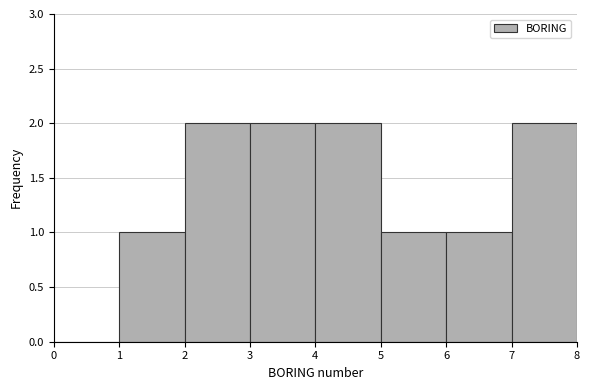

Reading left to right, list every bar in this chart as the range it spans on the x-axis followed by its height. The values are not printed on the chart, so give them approximately, as read against the axis.

0 to 1: 0
1 to 2: 1
2 to 3: 2
3 to 4: 2
4 to 5: 2
5 to 6: 1
6 to 7: 1
7 to 8: 2